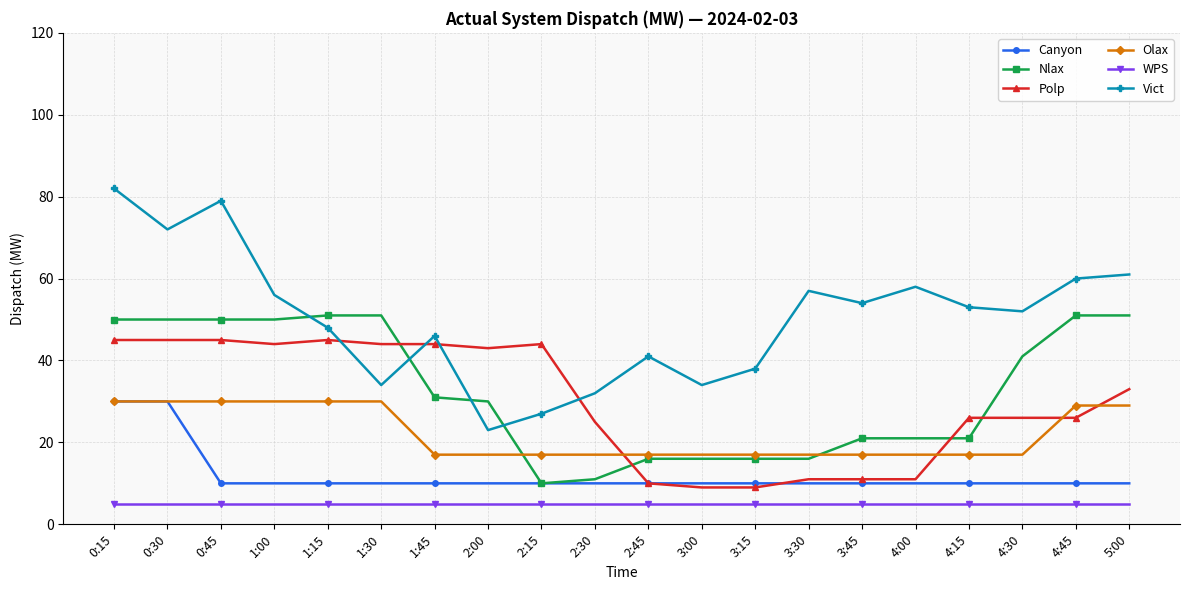

Is the value of Canyon at 3:45 greater than the value of Vict at 5:00?

No